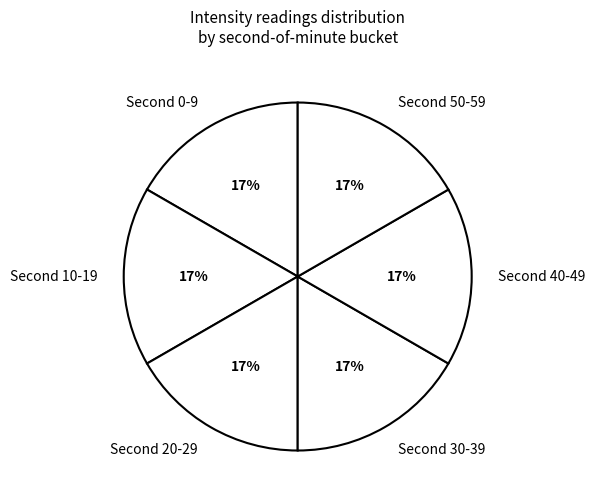

Does any single category account for the majority?

No